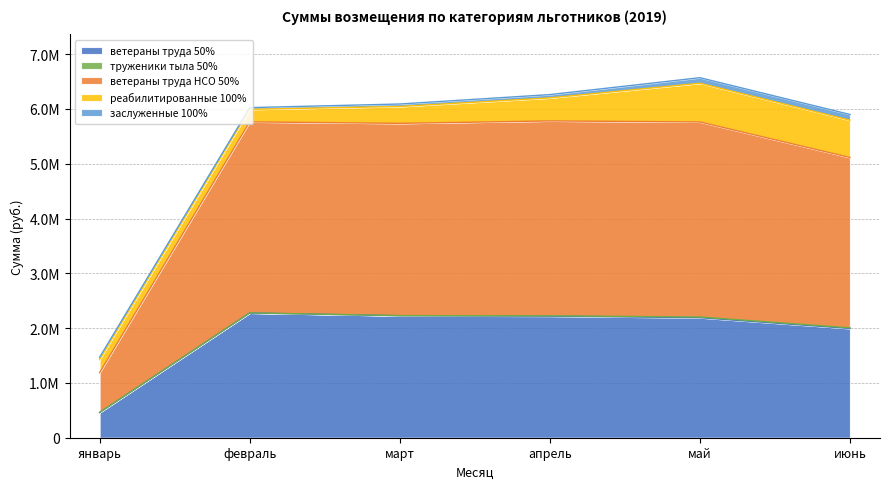

At which label does заслуженные 100% reach its peak?

июнь